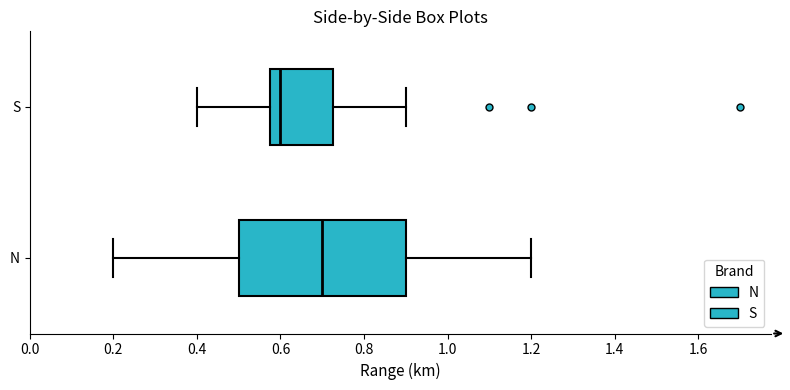

Where is the left edge of the box for N on the x-axis? The values are not printed on the chart, so give them approximately, as read against the axis.

0.50